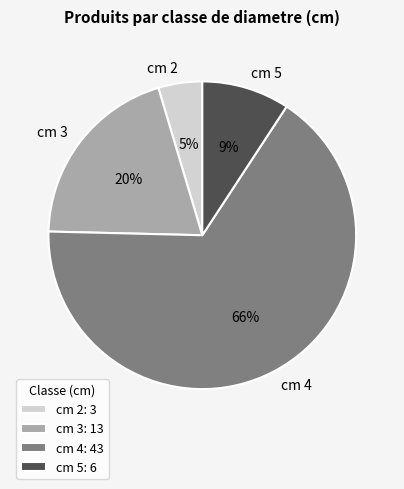

Which has a higher value, cm 3 or cm 5?

cm 3